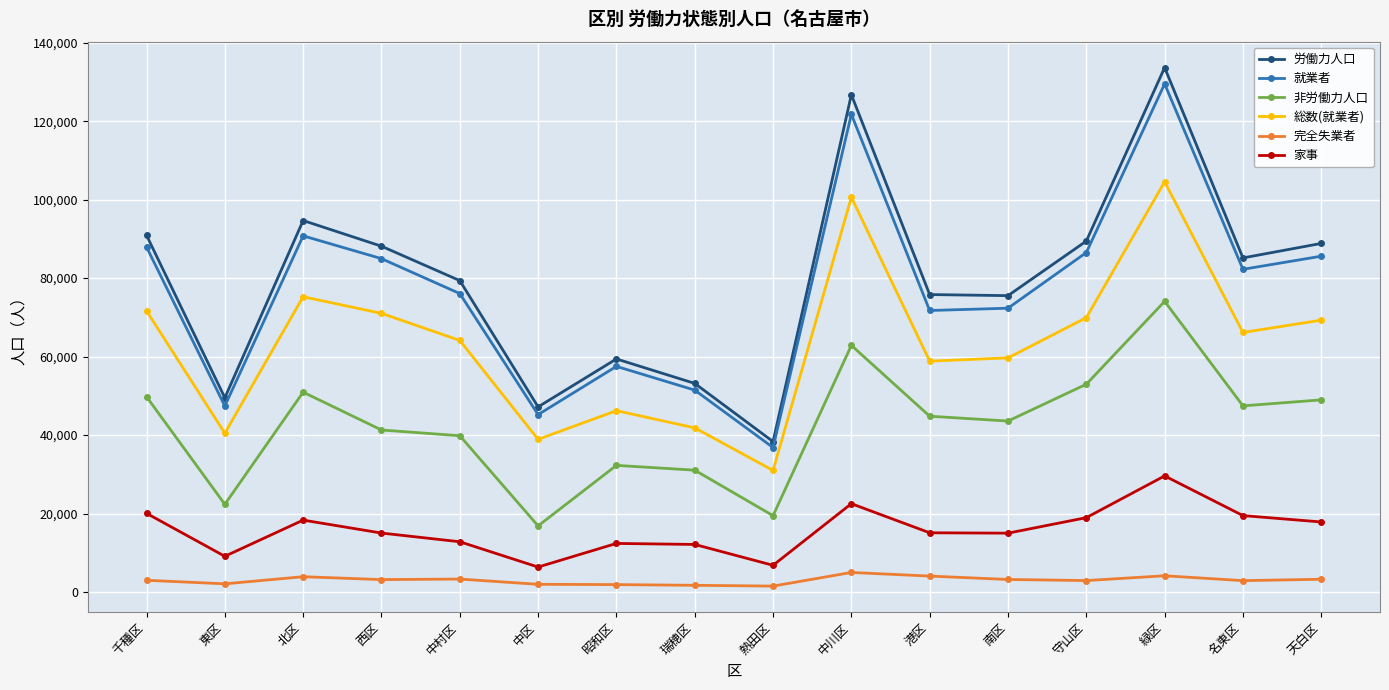

Which label corresponds to the largest value in the chart?

緑区